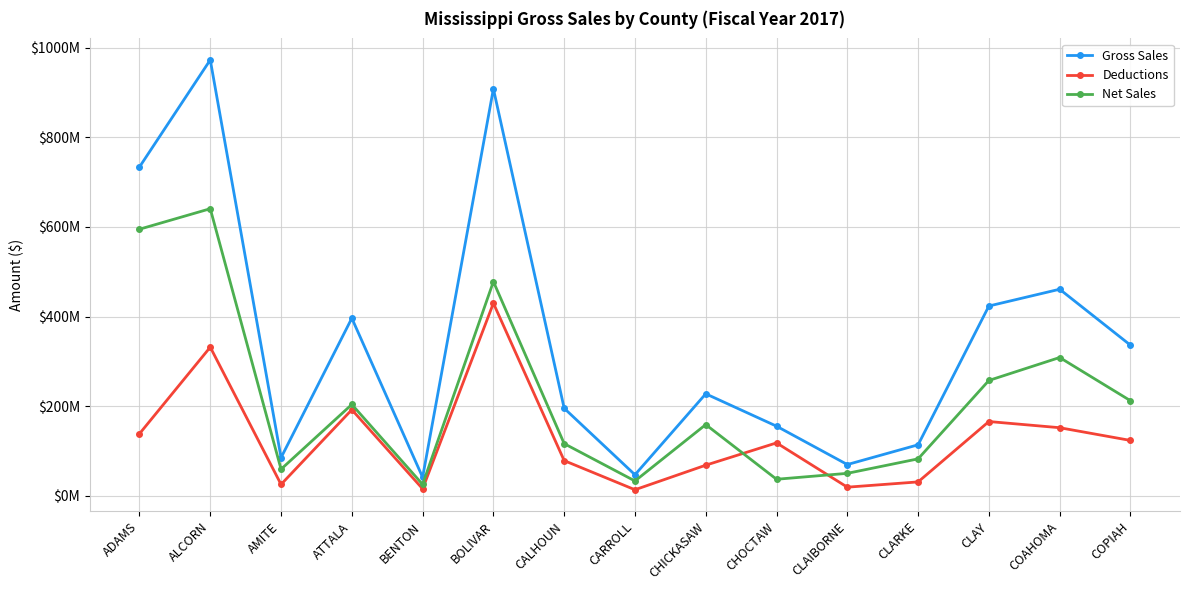

At which label is Net Sales closest to 333175667?

COAHOMA